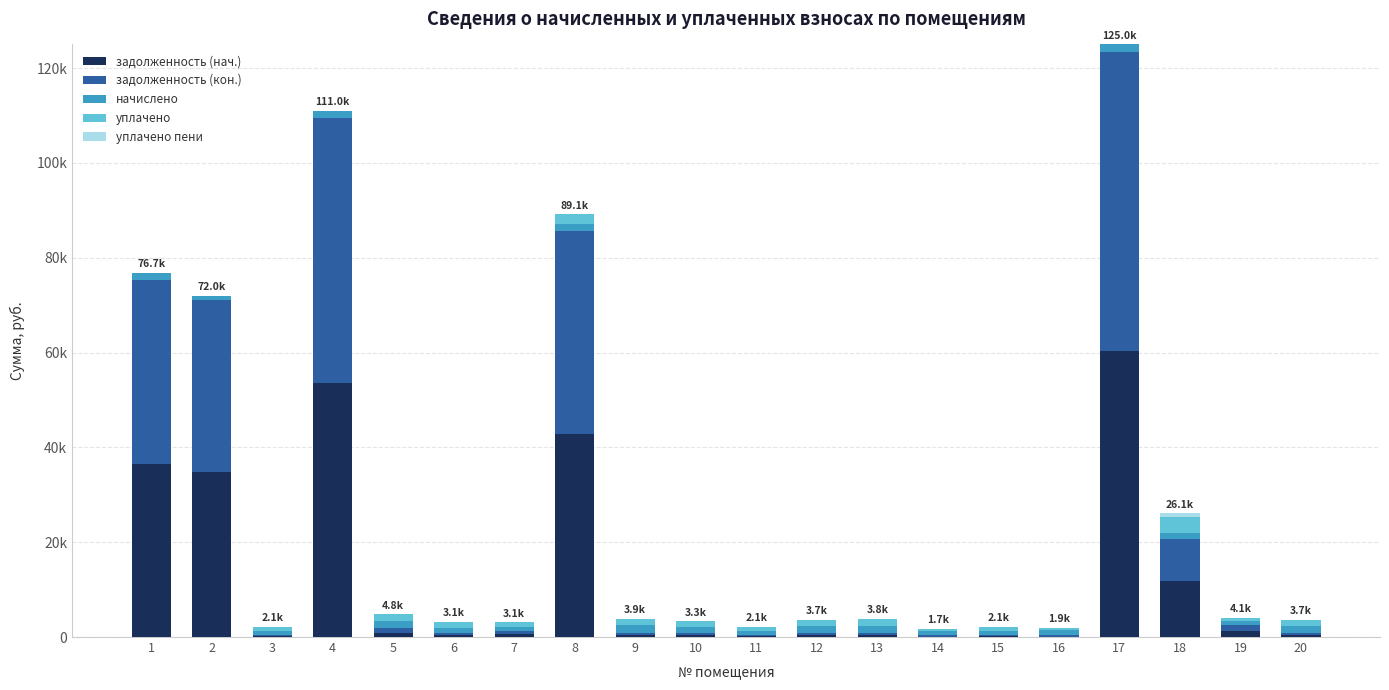

Are the bars grouped side by side (vs. stacked)?

No